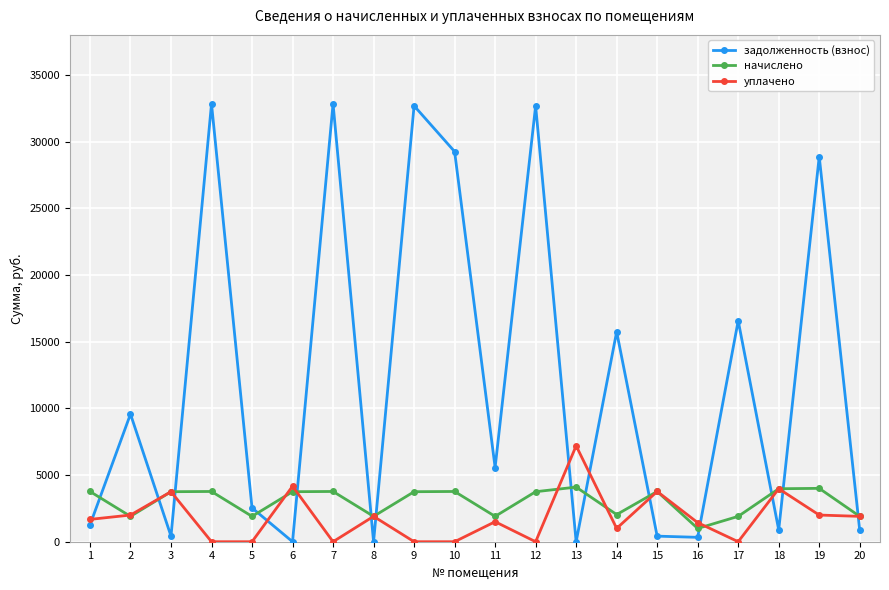

How many data points in начислено are above 3749?

12